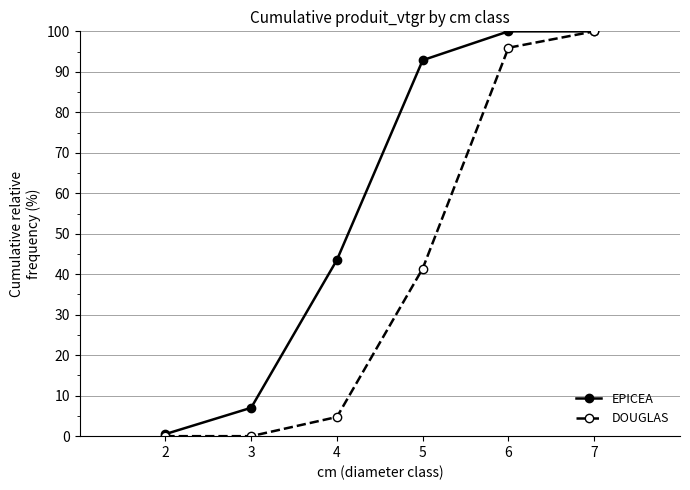

Does the chart have visible grid lines?

Yes